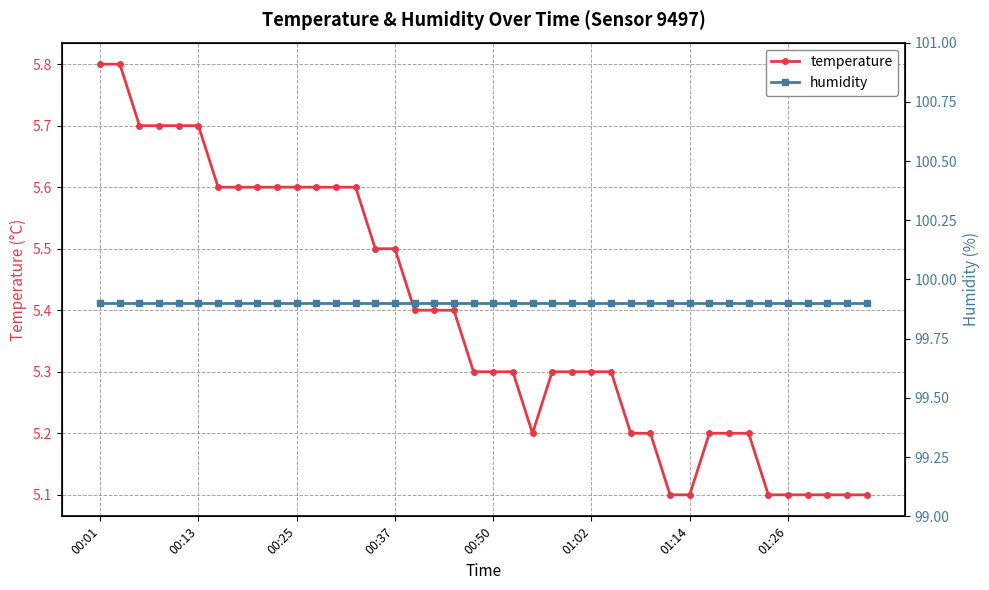

What is the lowest value of the humidity series?

99.9